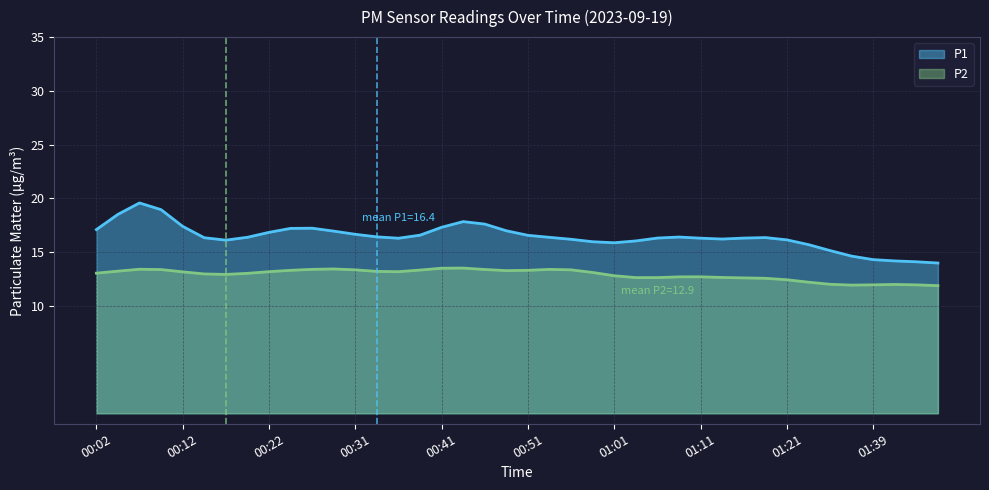

What is the difference between the maximum and minimum values in the P1 series?

5.6